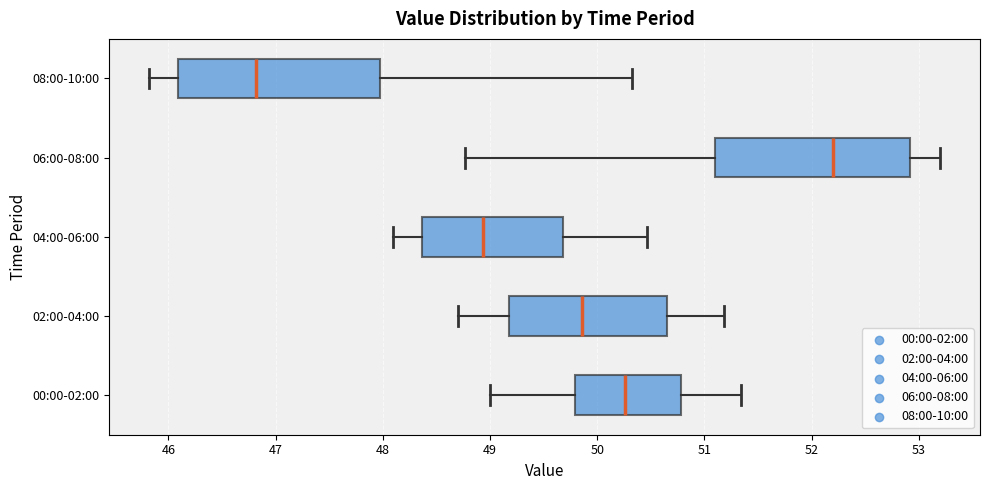

Which box's median line is the furthest to the right?

06:00-08:00